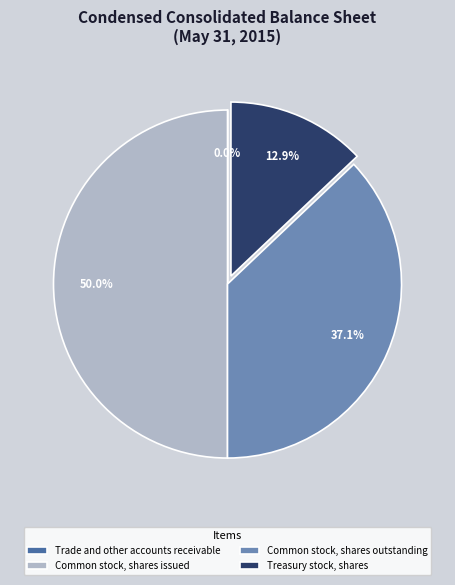

Which category has the biggest portion of the pie?

Common stock, shares issued